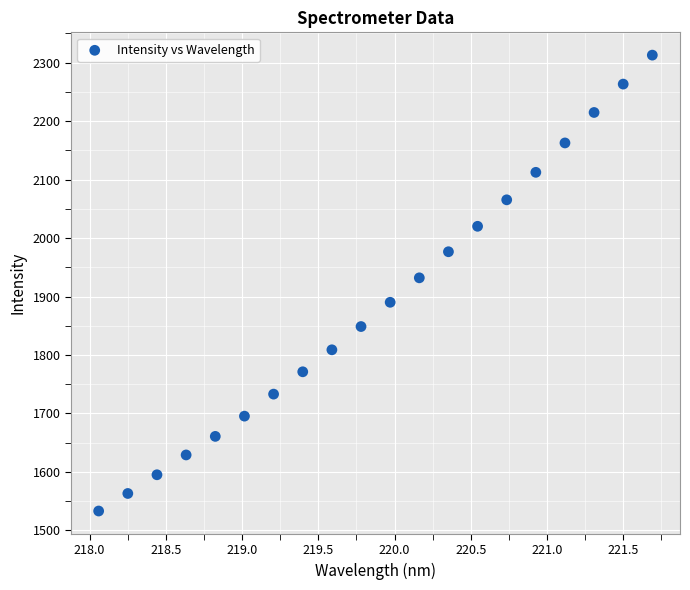

What is the range of Y values (max minus min)?

779.7